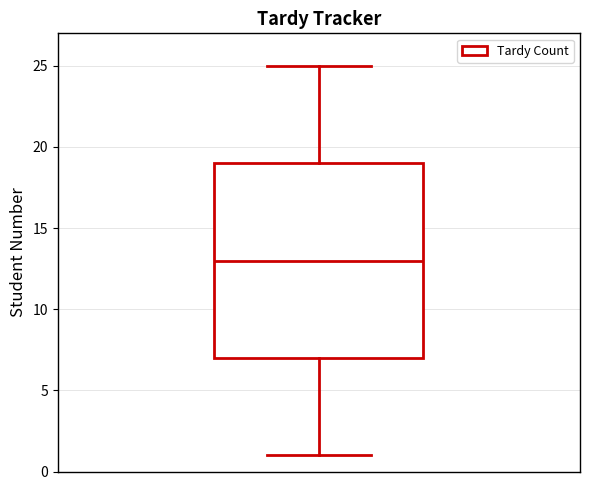

Where does the upper whisker of the box end on the y-axis? The values are not printed on the chart, so give them approximately, as read against the axis.

25